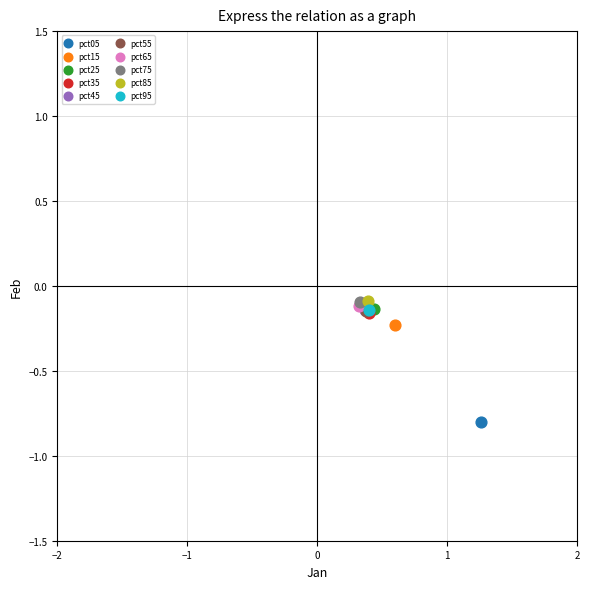

What are all the series names shown in the legend?

pct05, pct15, pct25, pct35, pct45, pct55, pct65, pct75, pct85, pct95